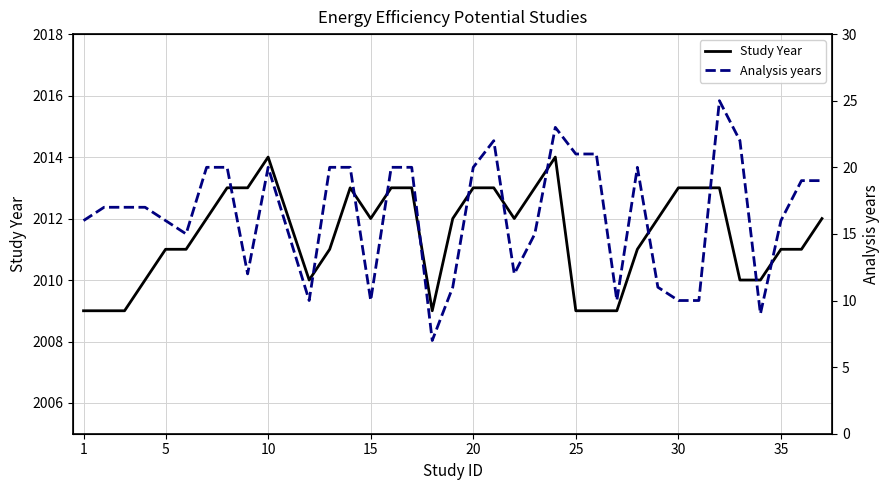

True or false: Study Year and Analysis years cross at least once.

False